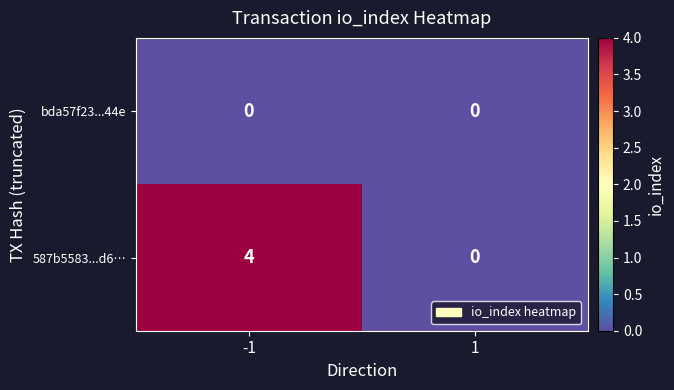

Reading right to left, transcribe all the data shown in this chart.

bda57f23...44e: 1=0	-1=0
587b5583...d6…: 1=0	-1=4